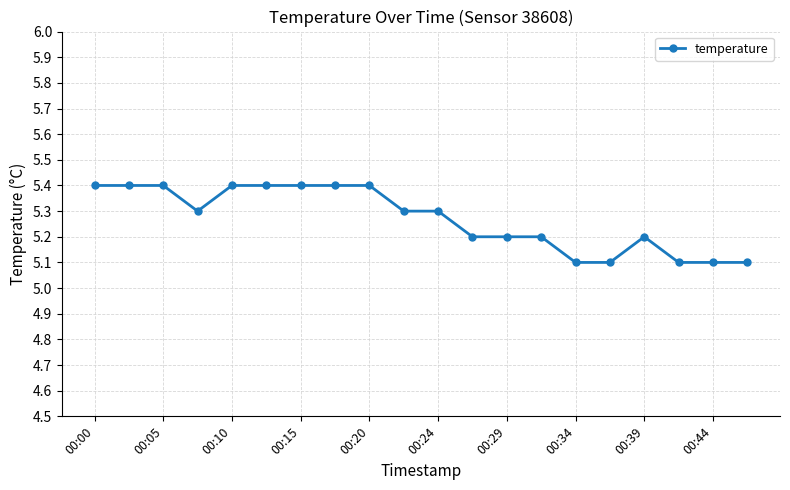

What is the maximum value shown in the chart?

5.4